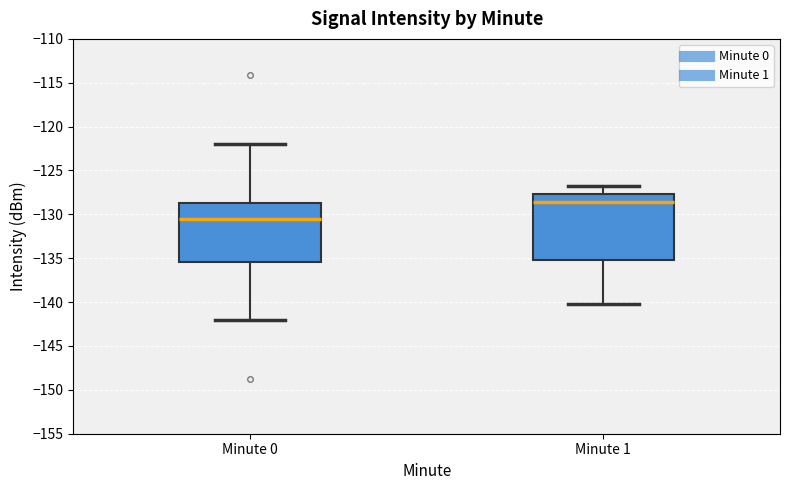

Reading left to right, read every box against the y-axis: the position of its median line, the range the box covers, and the ends of its whiskers. The values are not printed on the chart, so give them approximately, as read against the axis.

Minute 0: median -130.5, box -135.5 to -128.5, whiskers -142.0 to -122.0
Minute 1: median -128.5, box -135.0 to -127.5, whiskers -140.0 to -127.0